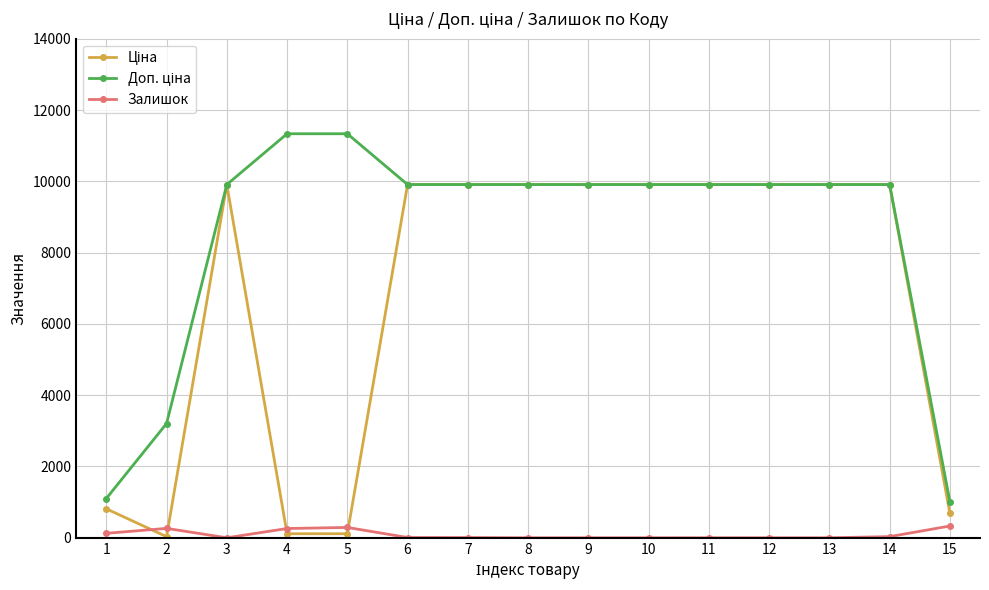

True or false: Залишок has more than 1 interior local peaks.

True